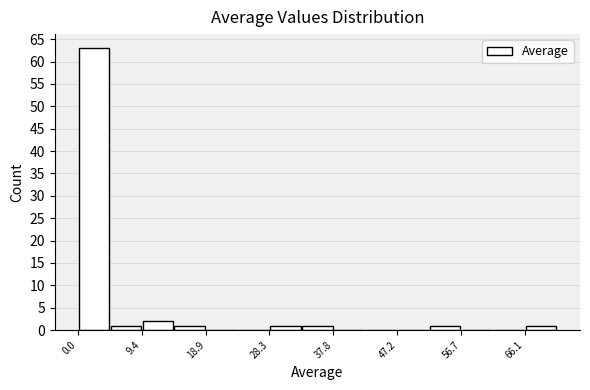

Reading left to right, list every bar in this chart as the range it spans on the x-axis followed by its height. Neither the bar edges nor the heights are printed on the chart, so give them approximately, as read against the axes.

0 to 5: 63
5 to 9: 1
9 to 14: 2
14 to 19: 1
19 to 24: 0
24 to 28: 0
28 to 33: 1
33 to 38: 1
38 to 42: 0
42 to 47: 0
47 to 52: 0
52 to 57: 1
57 to 61: 0
61 to 66: 0
66 to 71: 1